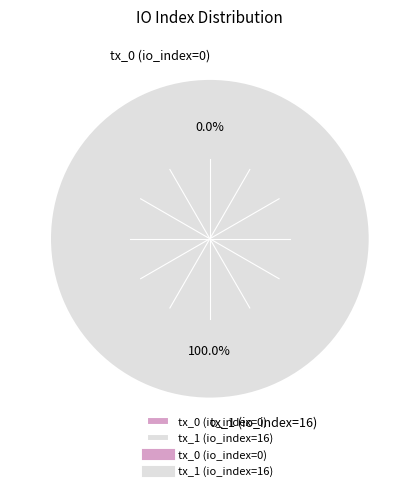

True or false: tx_1 (io_index=16) accounts for 100% of the total.

True